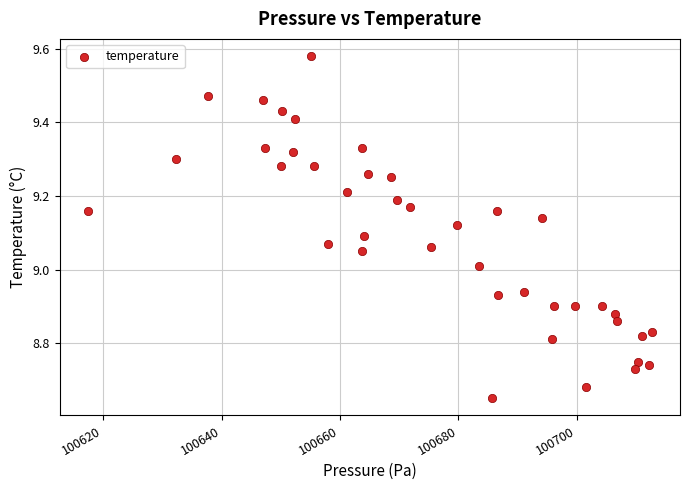

What is the range of Y values (max minus min)?

0.9